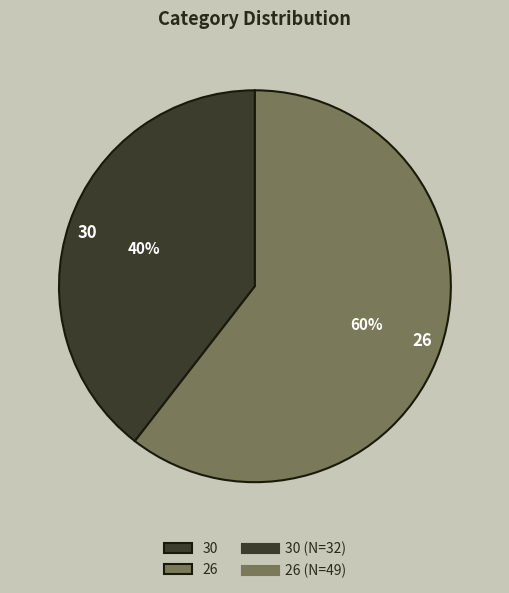

Approximately how many times larger is the value at 26 compared to 30?

1.5